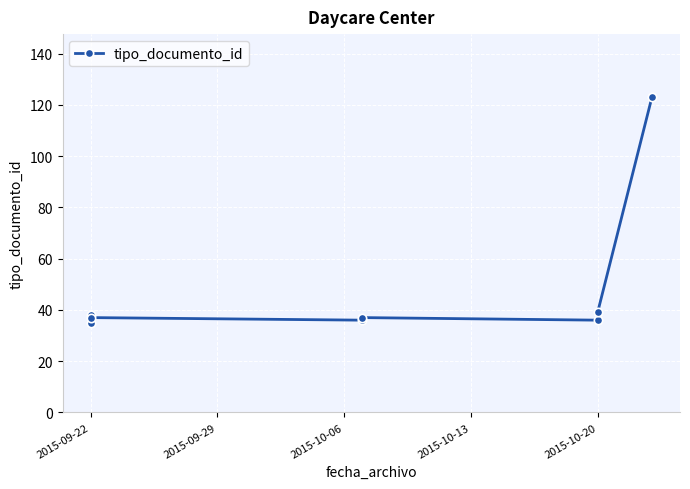

The chart shows a value of 9 at 2015-10-20. True or false?

False